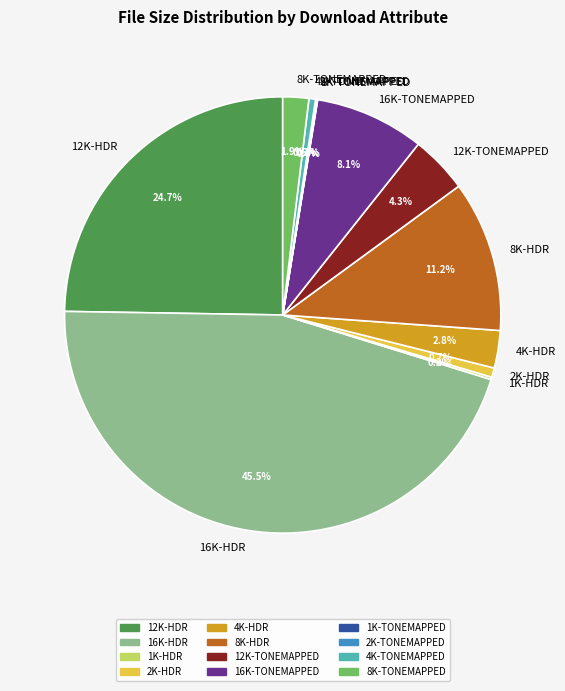

Does any single category account for the majority?

No